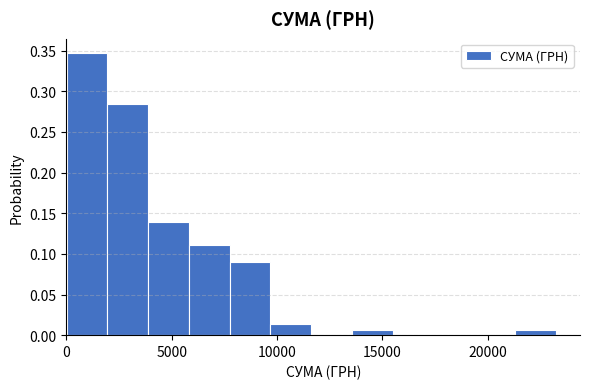

Around what value on the x-axis is the tallest bar? Give the approximate position of its centre, as read against the axis.

1000